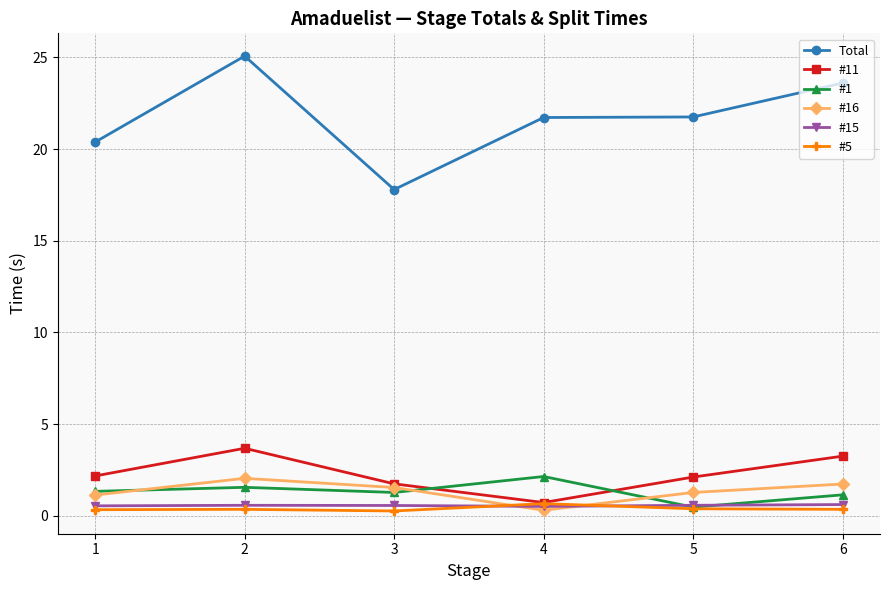

True or false: #15 and Total intersect in this chart.

False